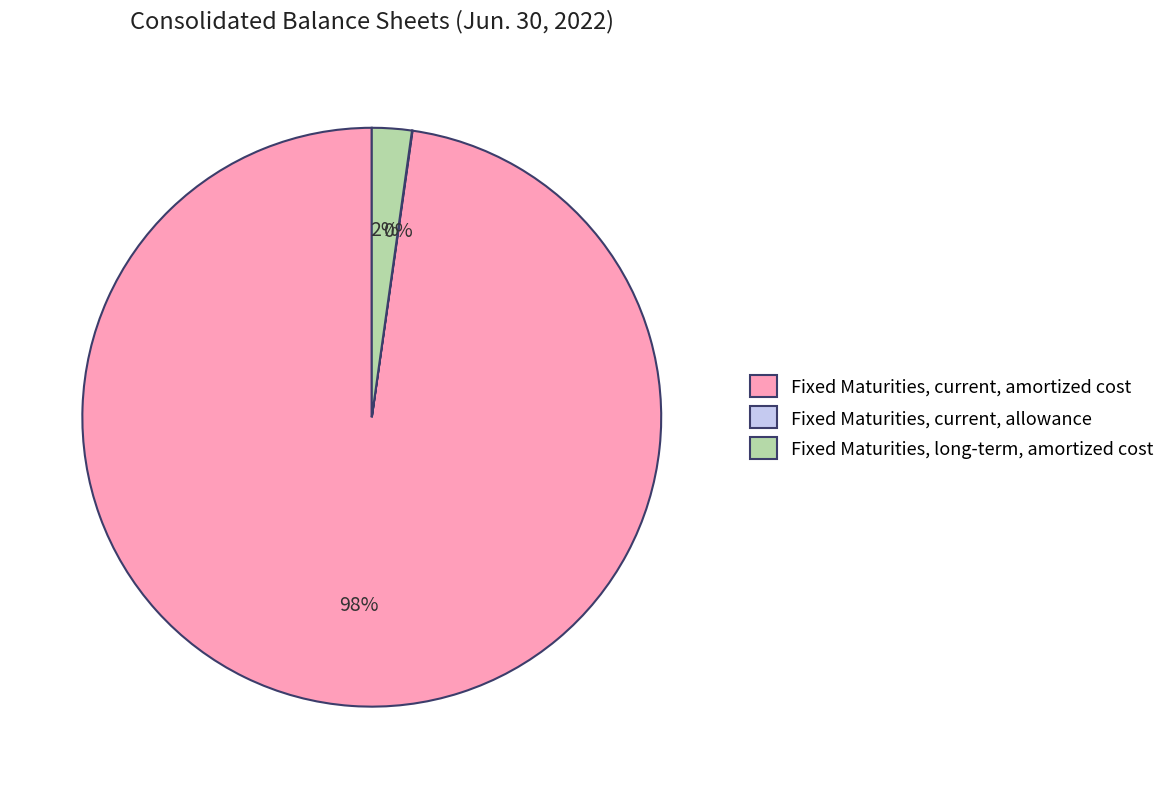

To the nearest percent, what percentage of the pie is Fixed Maturities, current, amortized cost?

98%